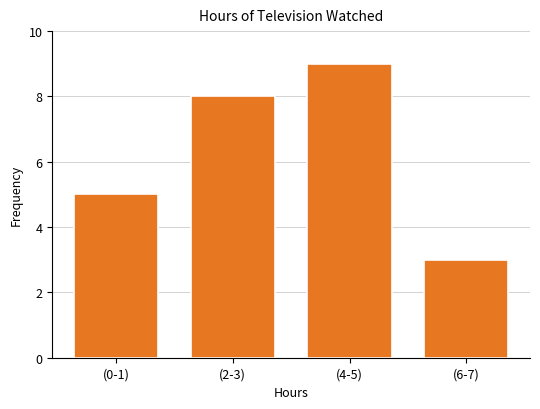

Reading left to right, extract all data points from this chart.

(0-1)=5	(2-3)=8	(4-5)=9	(6-7)=3